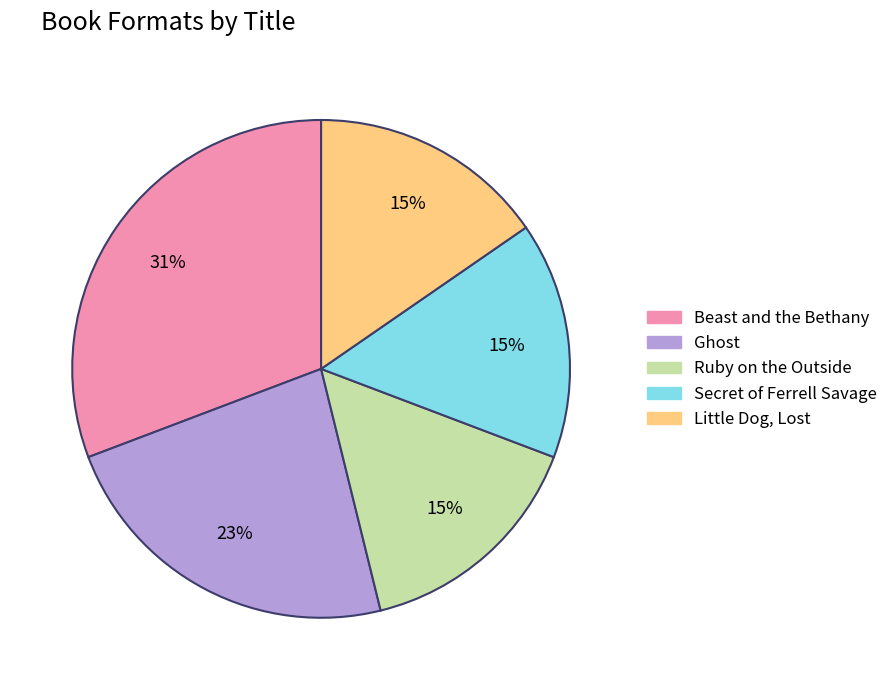

What is the largest slice in the pie chart?

Beast and the Bethany